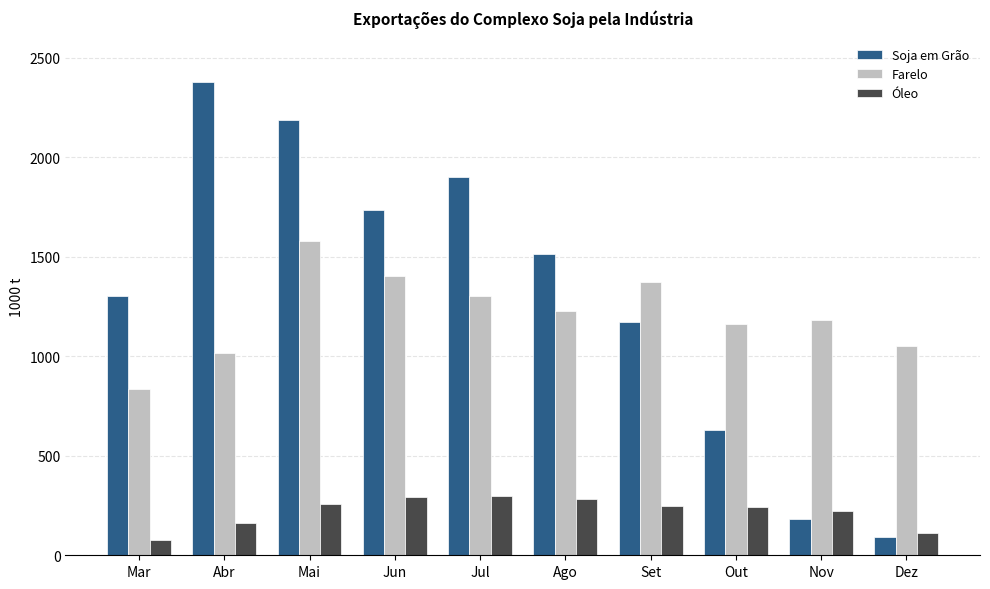

At Nov, list the series in order from smallest to largest.

Soja em Grão, Óleo, Farelo